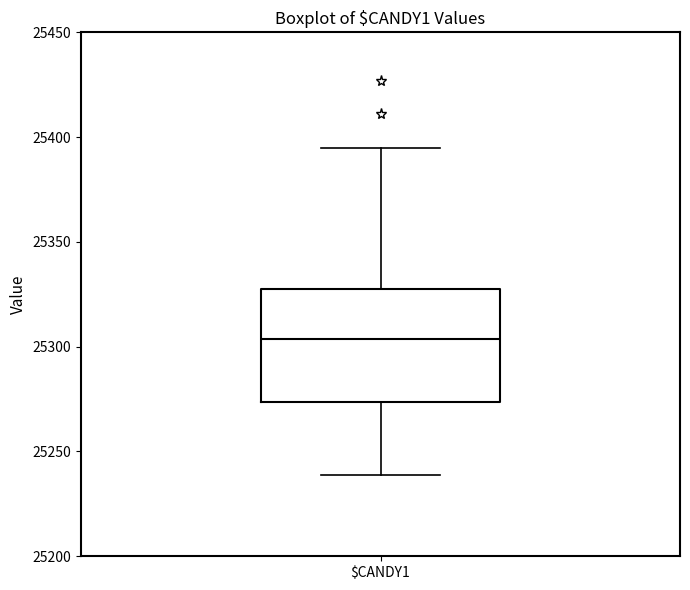

Read this box plot against the y-axis: the position of the median line, the range covered by the box, and the ends of both whiskers. The values are not printed on the chart, so give them approximately, as read against the axis.

median 25305, box 25275 to 25330, whiskers 25240 to 25395